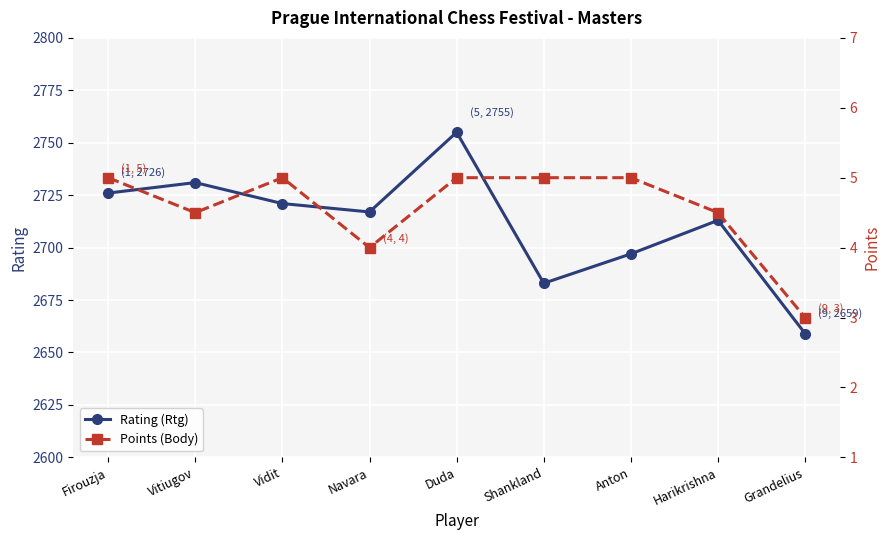

What is the label of the 3rd point from the right?

Anton